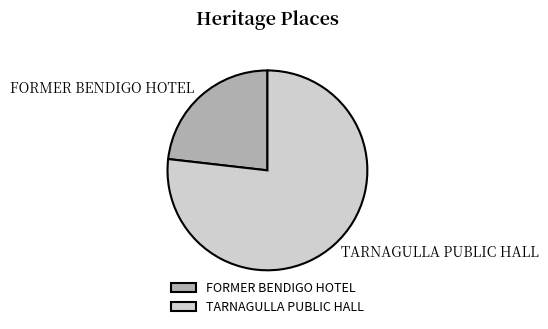

Which slice represents more than half of the pie?

TARNAGULLA PUBLIC HALL